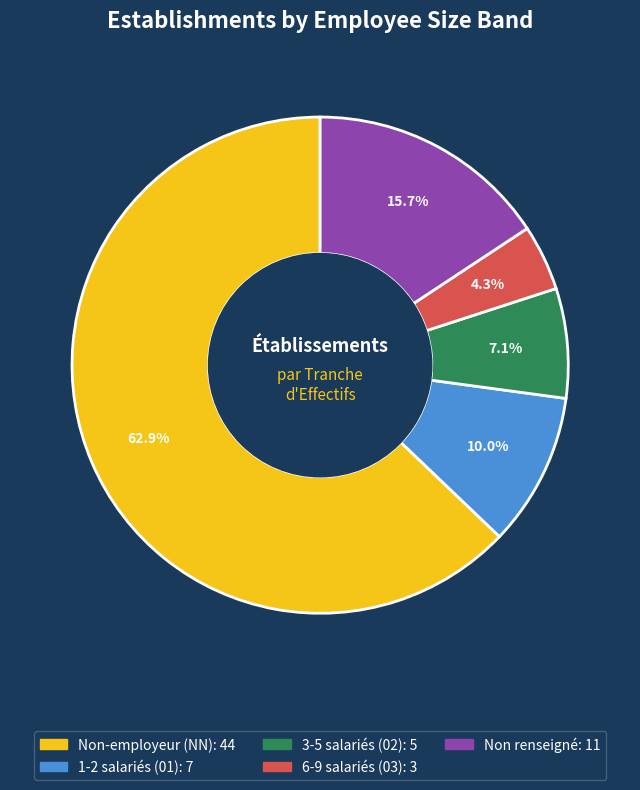

Is there a majority slice in this chart?

Yes